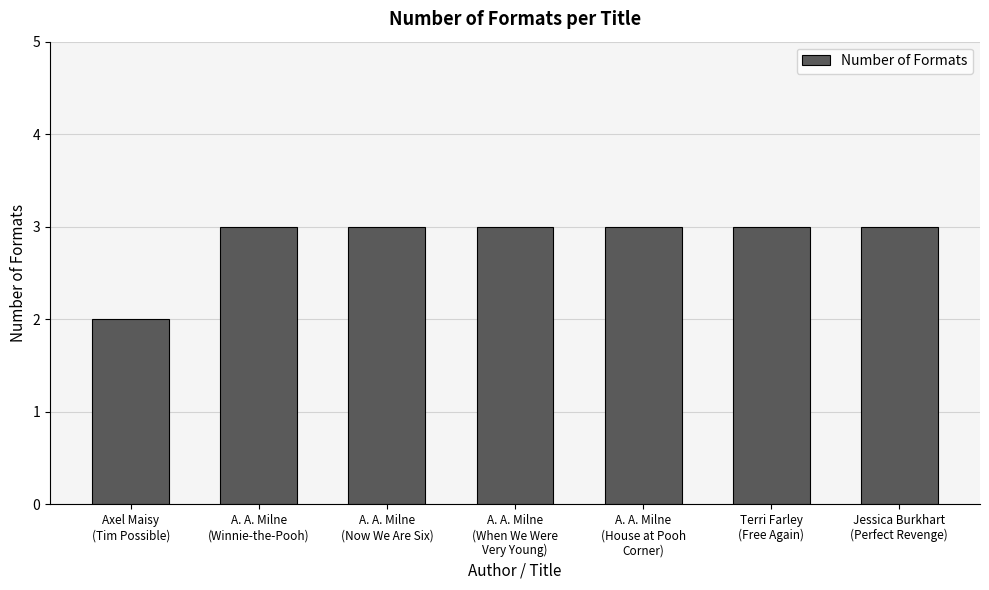

How many series are shown in this chart?

1